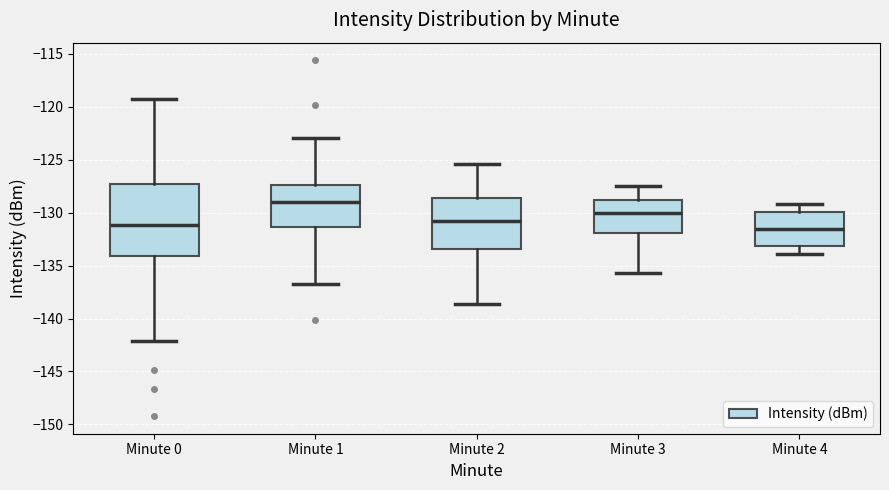

Comparing the boxes themselves (not the whiskers), which one is the tallest?

Minute 0